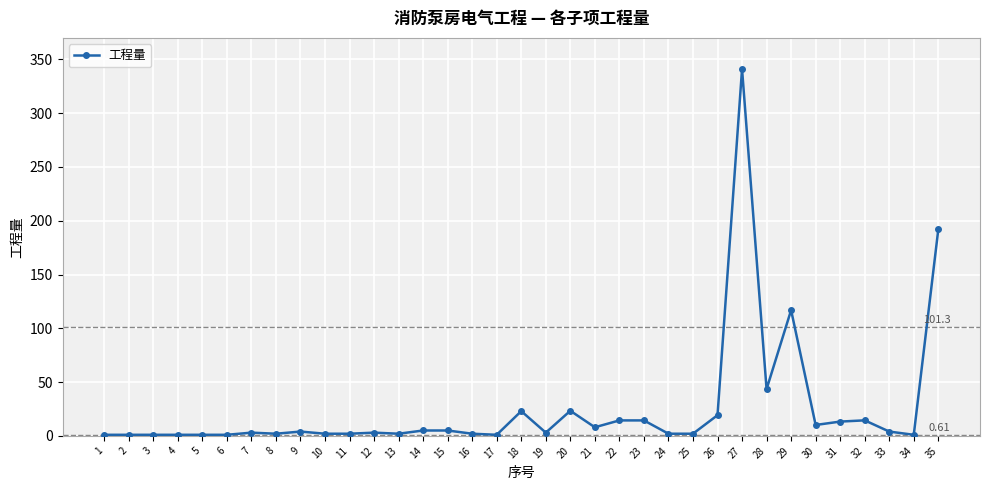

What is the change in value from 21 to 34?

-7.0